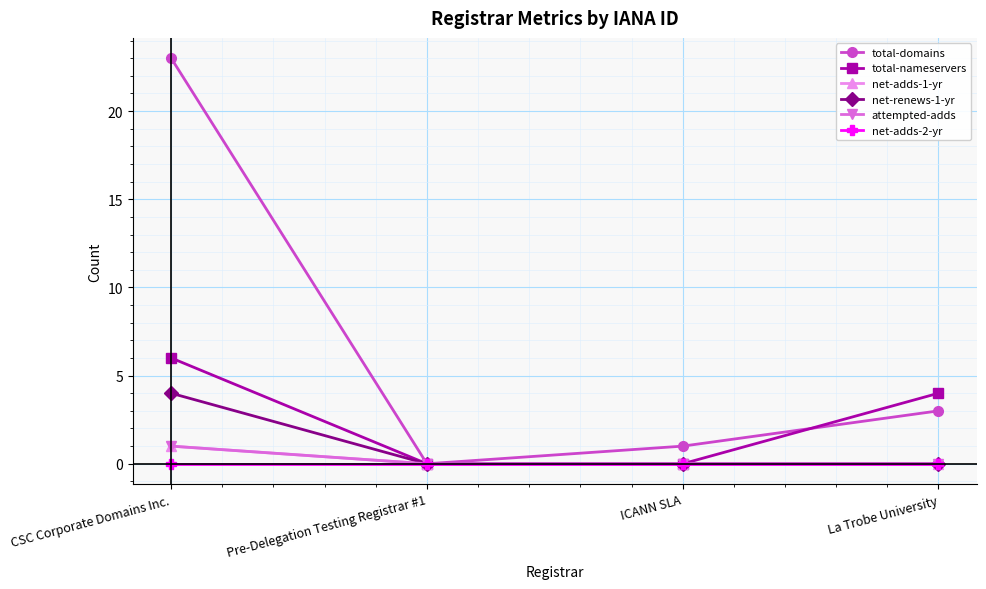

Is this an area chart (filled region under the line)?

No